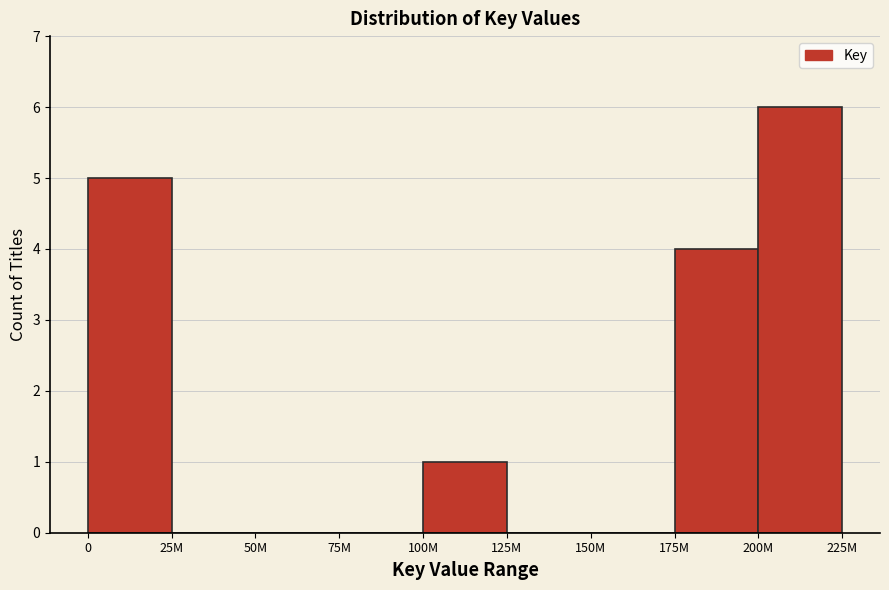

Reading left to right, what are all the values shown in this chart?

0=5	25M=0	50M=0	75M=0	100M=1	125M=0	150M=0	175M=4	200M=6